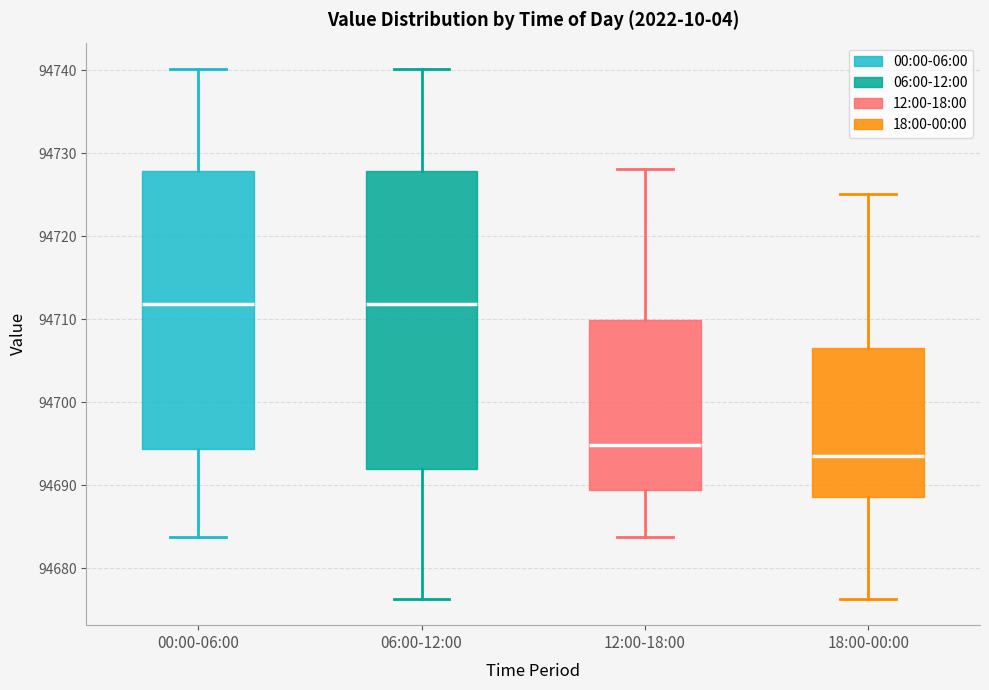

Where does the lower whisker of the box for 12:00-18:00 end on the y-axis? The values are not printed on the chart, so give them approximately, as read against the axis.

94684